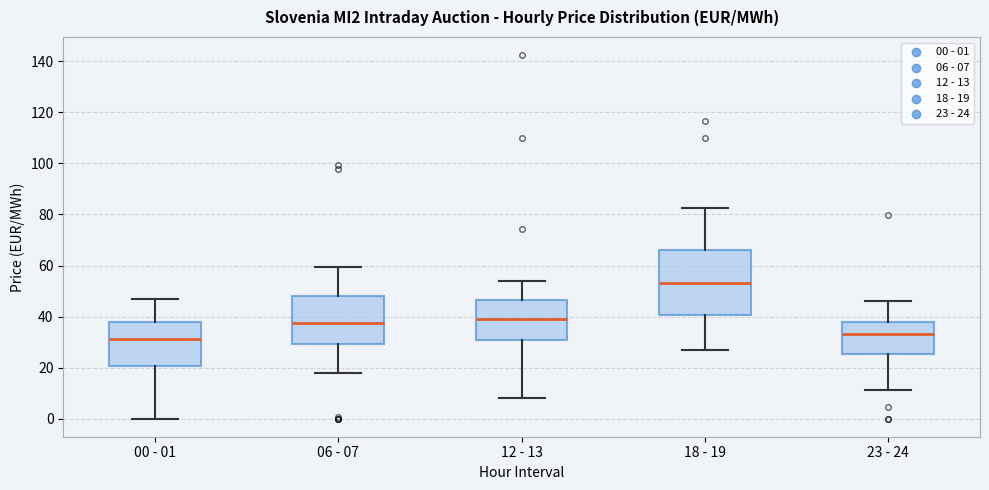

Where does the lower whisker of the box for 06 - 07 end on the y-axis? The values are not printed on the chart, so give them approximately, as read against the axis.

18